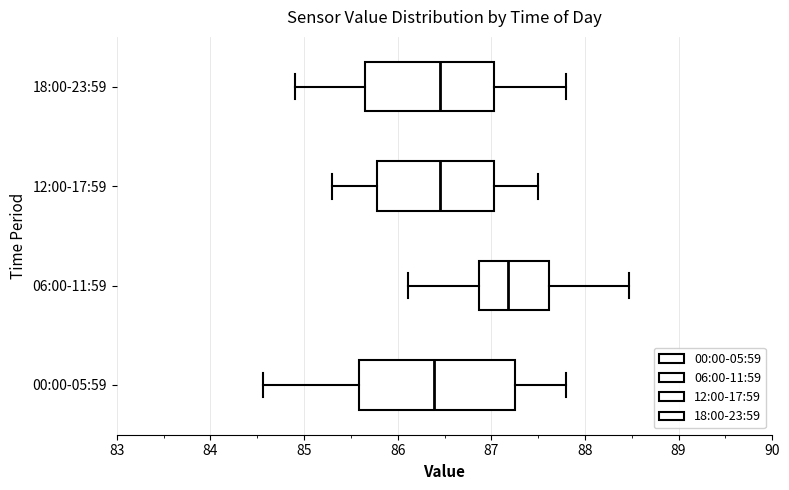

Which box's median line is the furthest to the right?

06:00-11:59